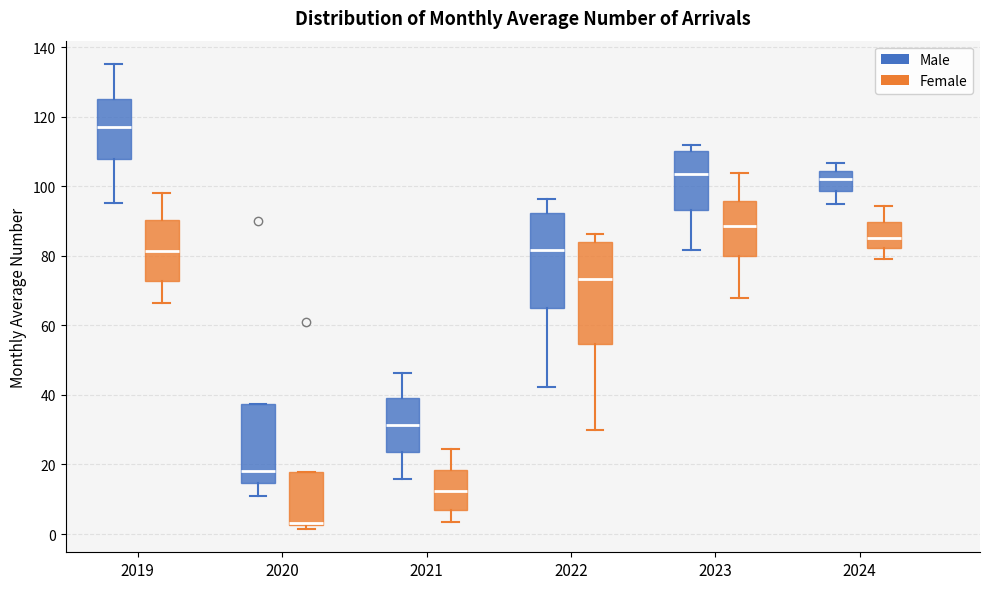

Reading left to right, transcribe this box plot: for each box, give where its median line is, the range the box spans, and where its two whiskers end, as read against the y-axis. The values are not printed on the chart, so give them approximately, as read against the axis.

2019 (Male): median 116, box 108 to 126, whiskers 96 to 136
2019 (Female): median 82, box 72 to 90, whiskers 66 to 98
2020 (Male): median 18, box 14 to 38, whiskers 10 to 38
2020 (Female): median 4 (drawn on the box's lower edge), box 2 to 18, whiskers 2 (just below the box's lower edge) to 18
2021 (Male): median 32, box 24 to 40, whiskers 16 to 46
2021 (Female): median 12, box 6 to 18, whiskers 4 to 24
2022 (Male): median 82, box 64 to 92, whiskers 42 to 96
2022 (Female): median 74, box 54 to 84, whiskers 30 to 86
2023 (Male): median 104, box 94 to 110, whiskers 82 to 112
2023 (Female): median 88, box 80 to 96, whiskers 68 to 104
2024 (Male): median 102, box 98 to 104, whiskers 94 to 106
2024 (Female): median 86, box 82 to 90, whiskers 80 to 94